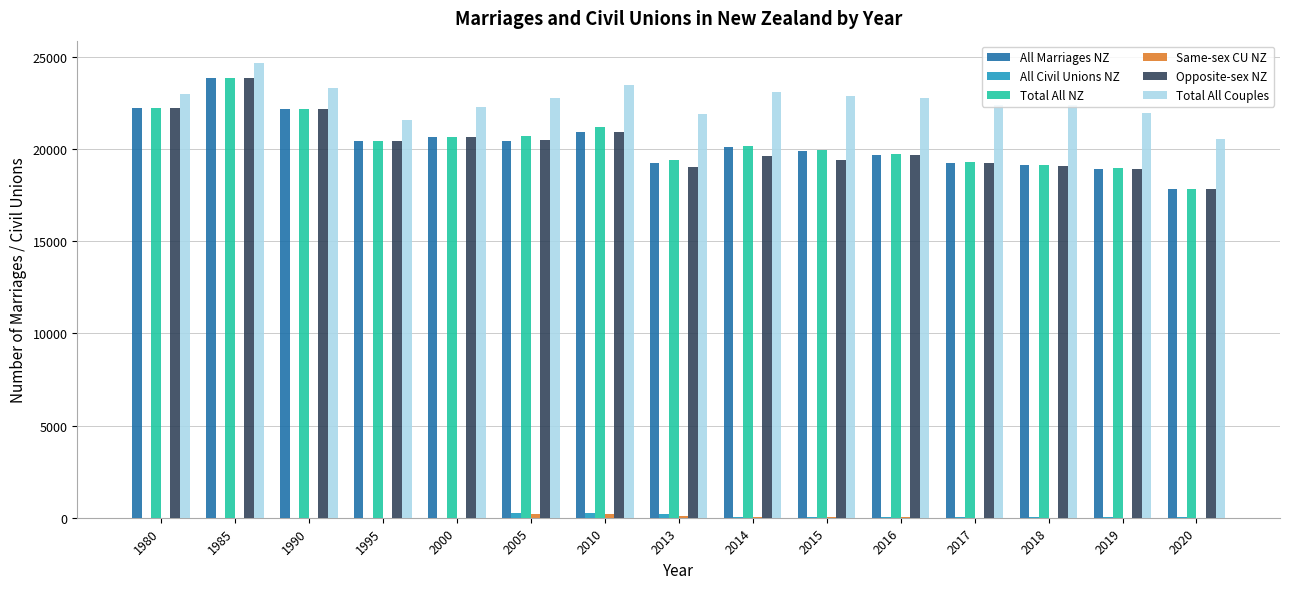

What is the maximum value shown in the chart?

24657